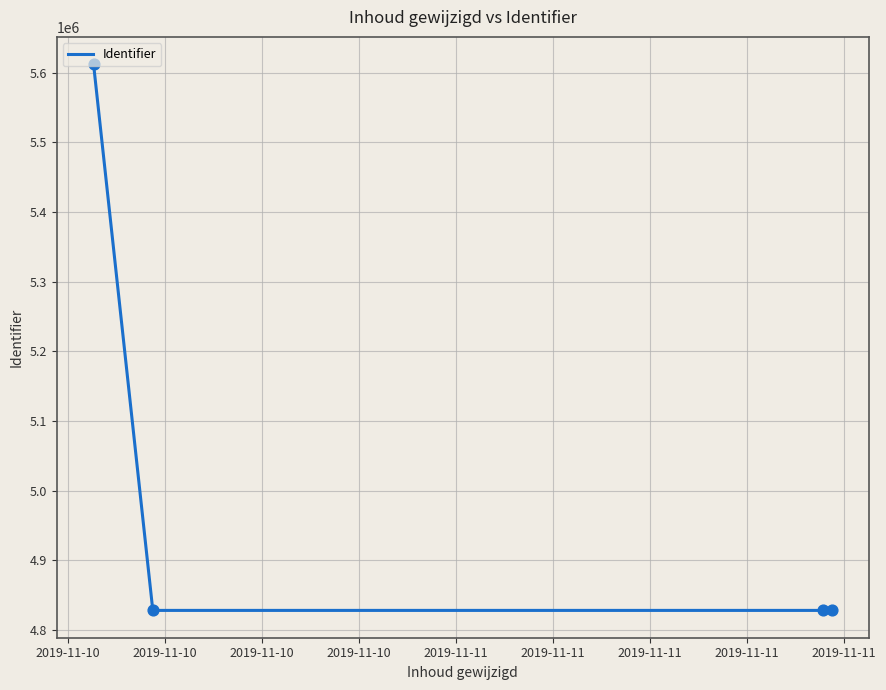

True or false: there are more than 1 points higher than both neighbors.

False